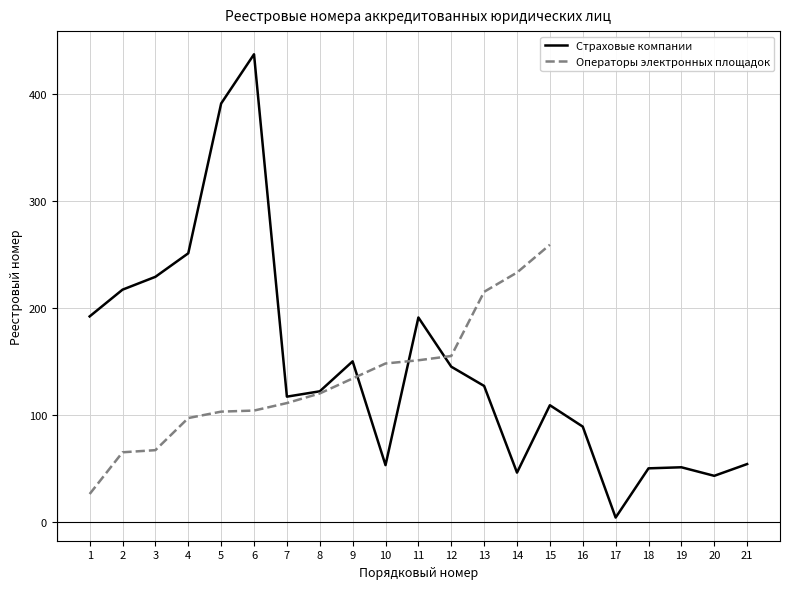

What is the highest value of the Страховые компании series?

437